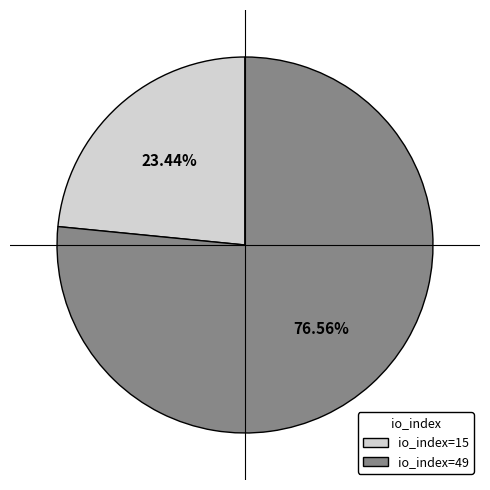

To the nearest percent, what portion does io_index=49 represent?

77%